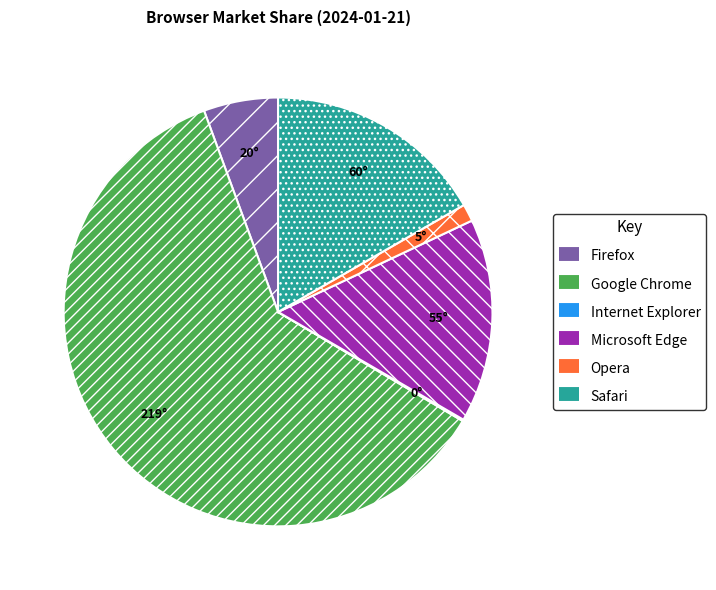

Is there a majority slice in this chart?

Yes